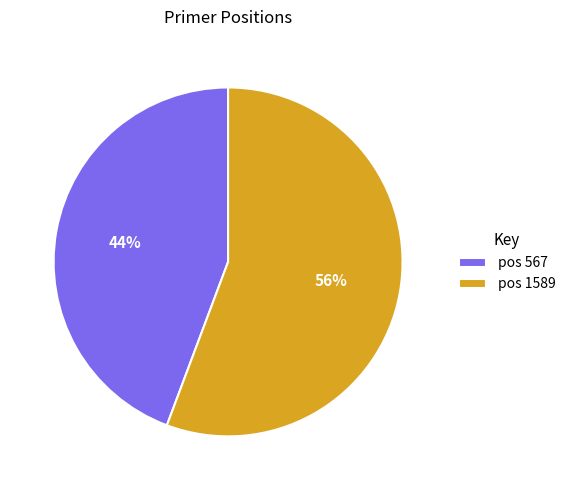

Do pos 1589 and pos 567 together represent more than half of the pie?

Yes